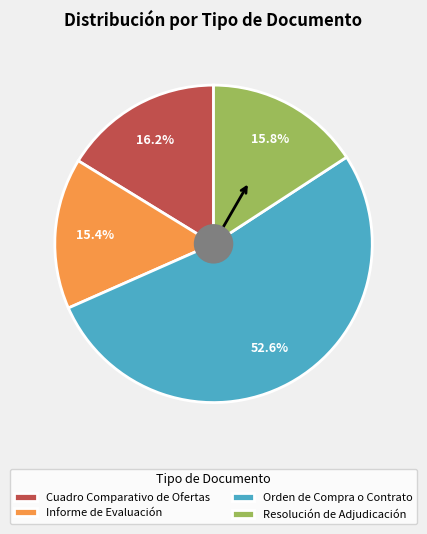

To the nearest percent, what is the difference between the Informe de Evaluación and Orden de Compra o Contrato slice percentages?

37%